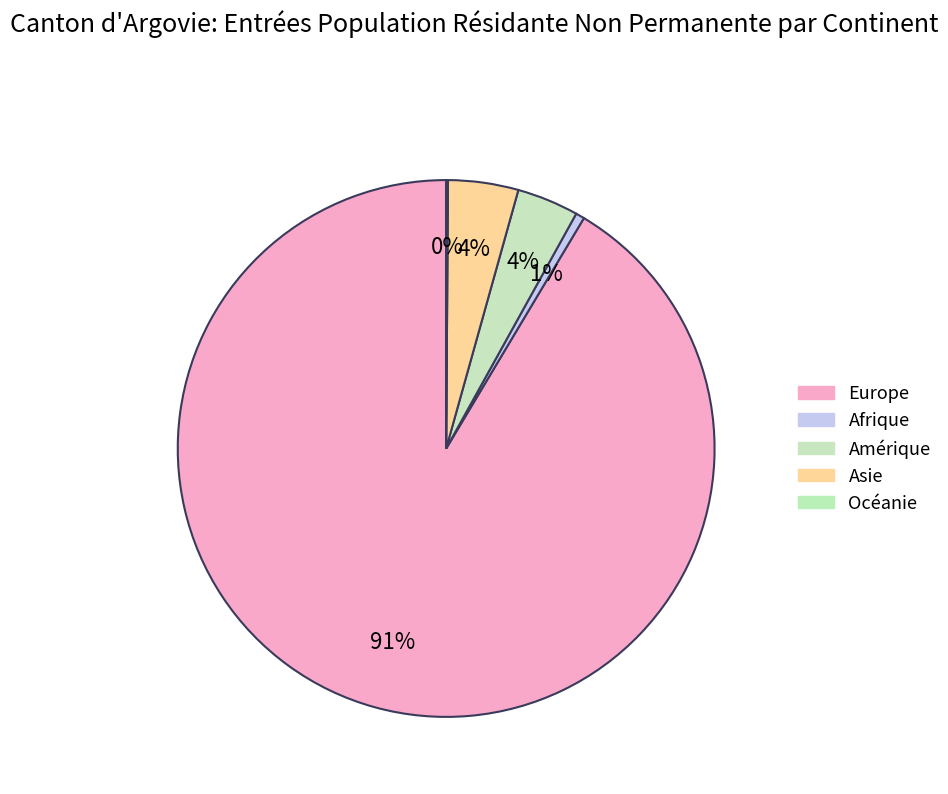

Which has a higher value, Asie or Afrique?

Asie